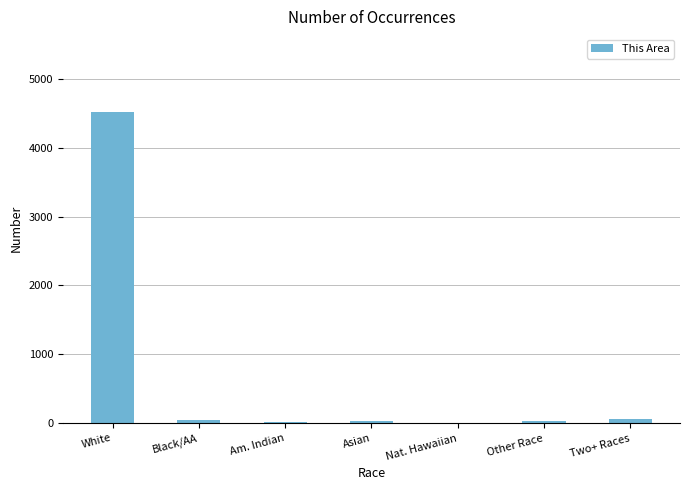

At which category does the chart reach its peak across all series?

White